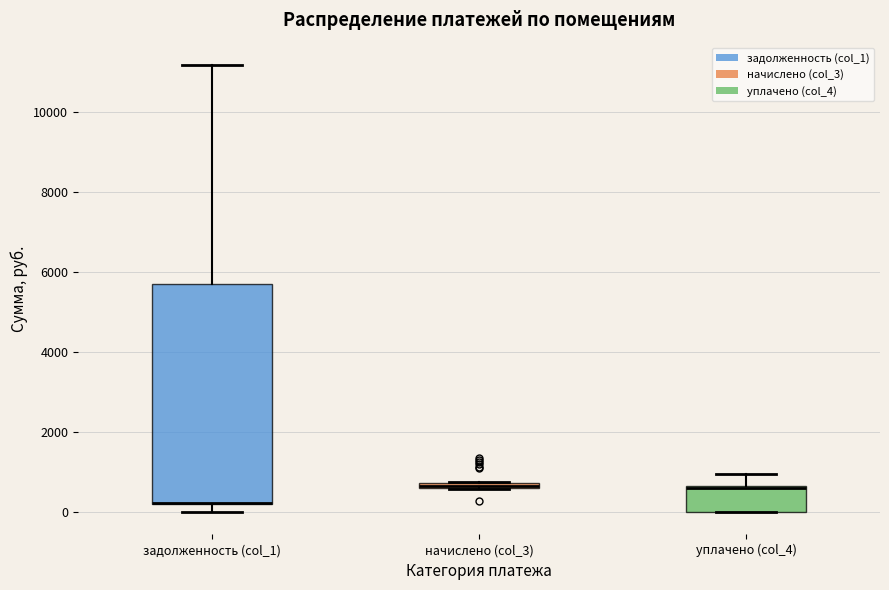

Where is the lower edge of the box for уплачено (col_4) on the y-axis? The values are not printed on the chart, so give them approximately, as read against the axis.

0